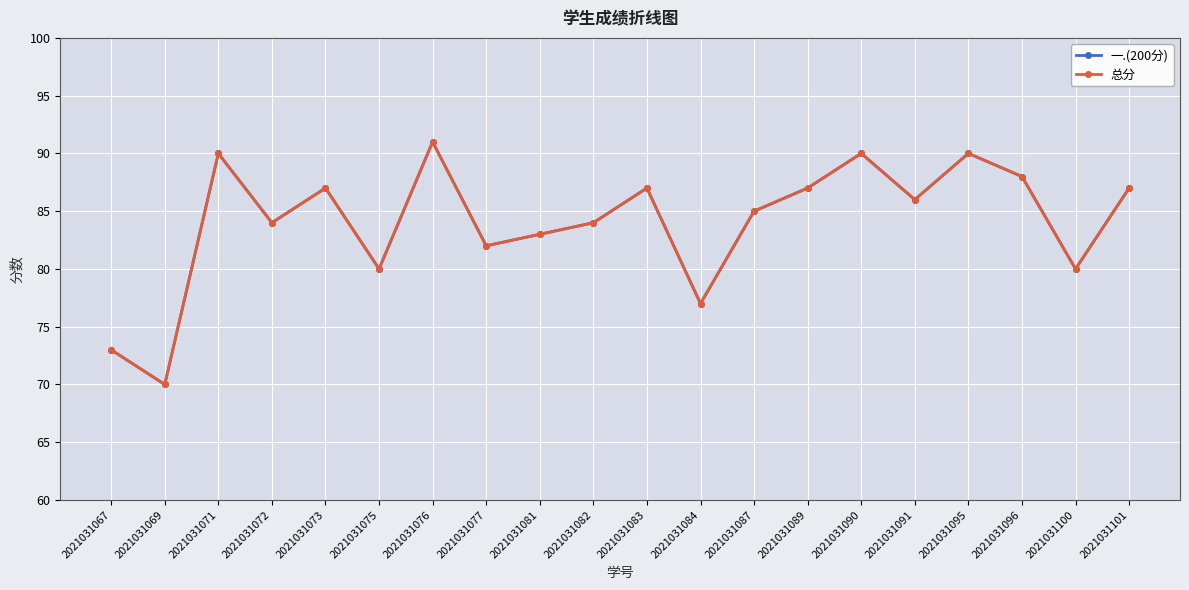

Does the chart have visible grid lines?

Yes